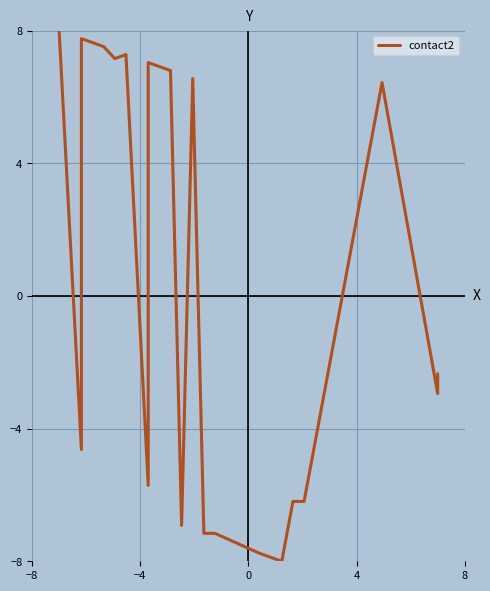

True or false: the data shows -1.5 at 19.

False